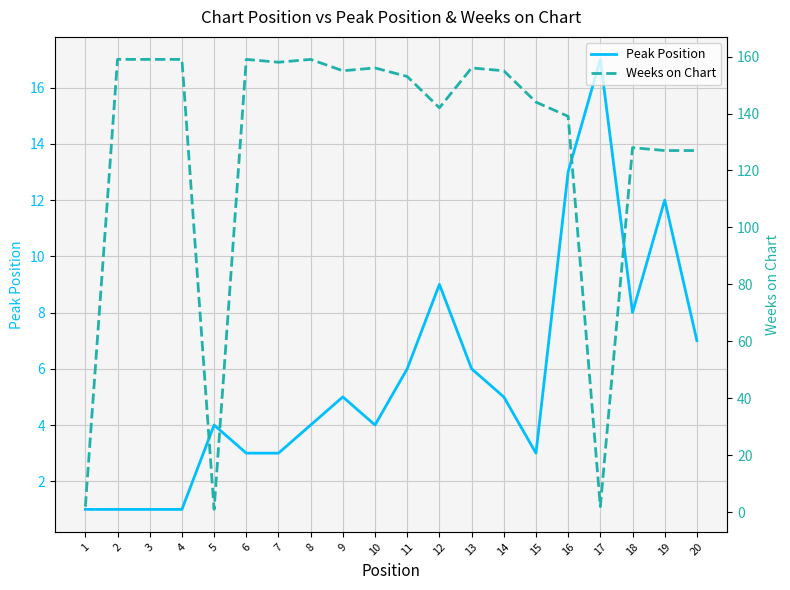

What is the sum of all Peak Position values?

113